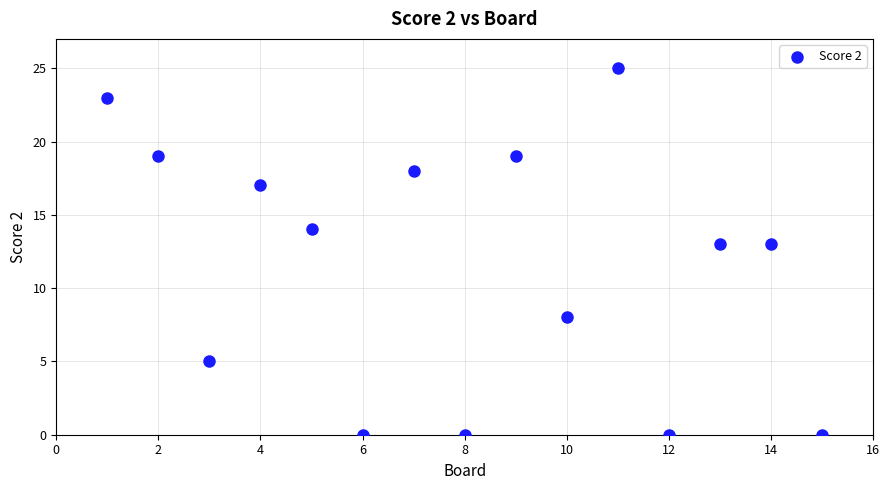

What is the range of Y values (max minus min)?

25